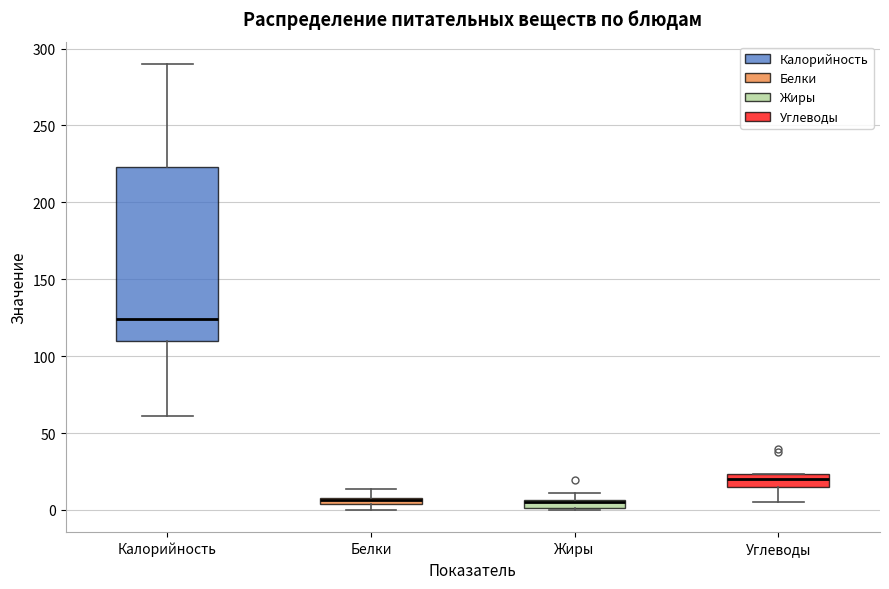

Where is the upper edge of the box for Белки on the y-axis? The values are not printed on the chart, so give them approximately, as read against the axis.

10